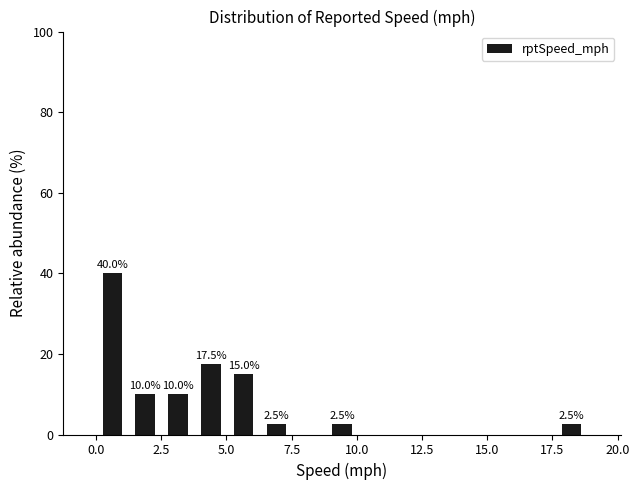

Around what value on the x-axis is the tallest bar? Give the approximate position of its centre, as read against the axis.

0.5